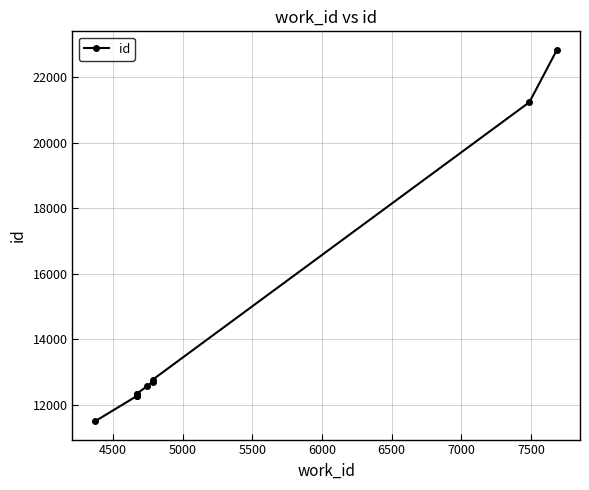

True or false: the data has more than 2 interior local peaks.

False